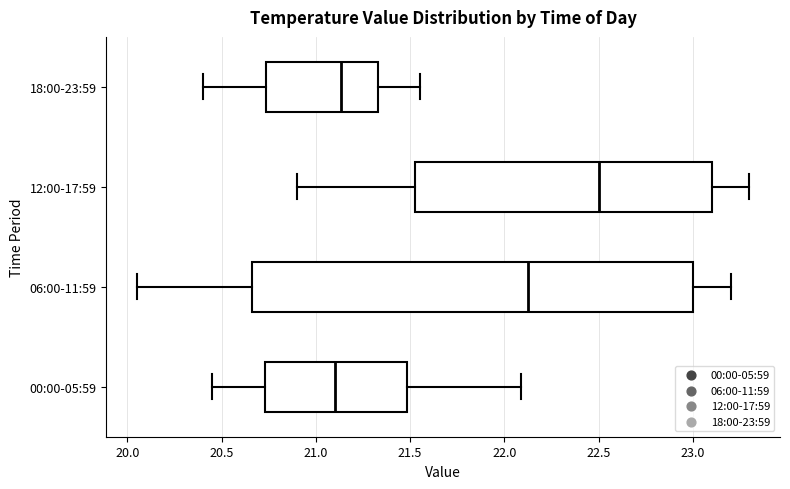

Which box has the furthest to the right median line?

12:00-17:59